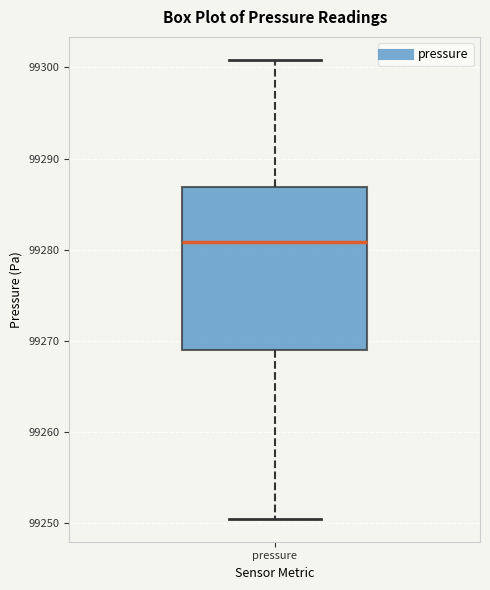

Read this box plot against the y-axis: the position of the median line, the range covered by the box, and the ends of both whiskers. The values are not printed on the chart, so give them approximately, as read against the axis.

median 99281, box 99269 to 99287, whiskers 99250 to 99301